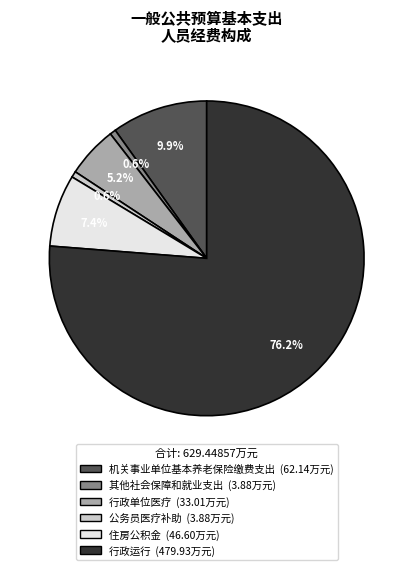

How many slices are in this pie chart?

6